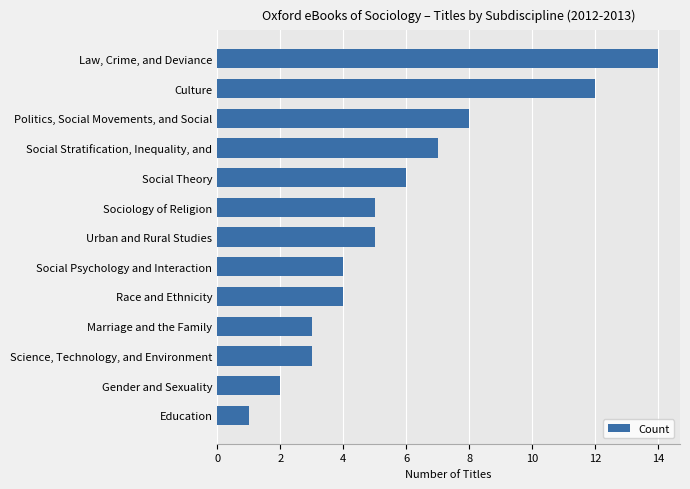

What is the maximum value shown in the chart?

14